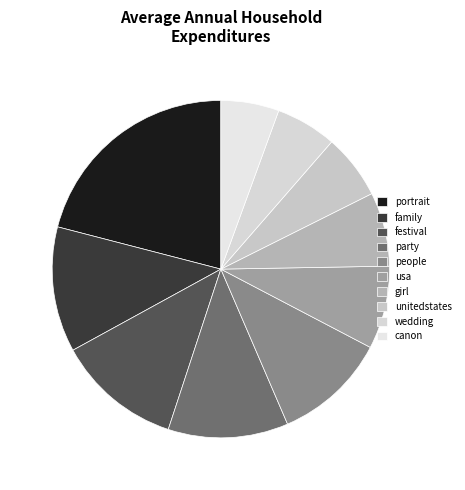

How many slices are in this pie chart?

10